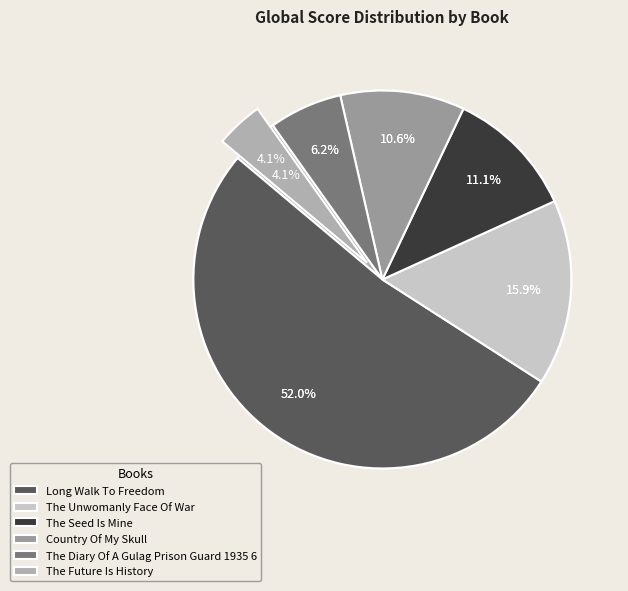

What is the majority slice?

Long Walk To Freedom